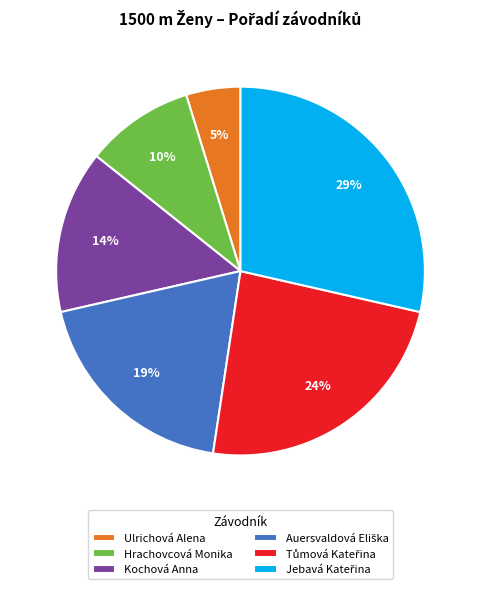

To the nearest percent, what is the difference between the largest and smallest slice percentages?

24%